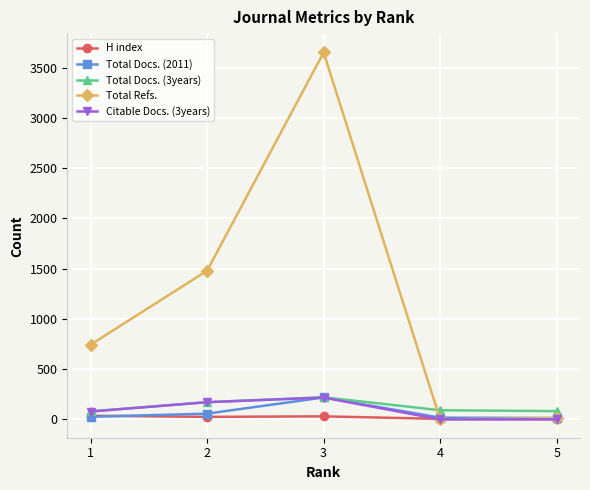

What is the highest value of the Total Refs. series?

3650